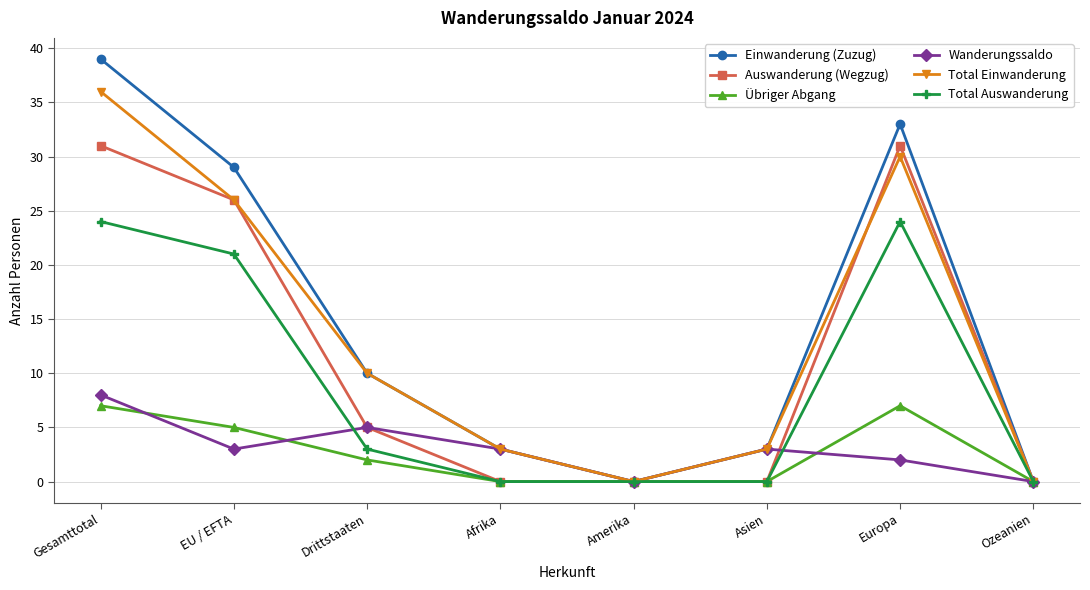

What is the average value of the Einwanderung (Zuzug) series?

15